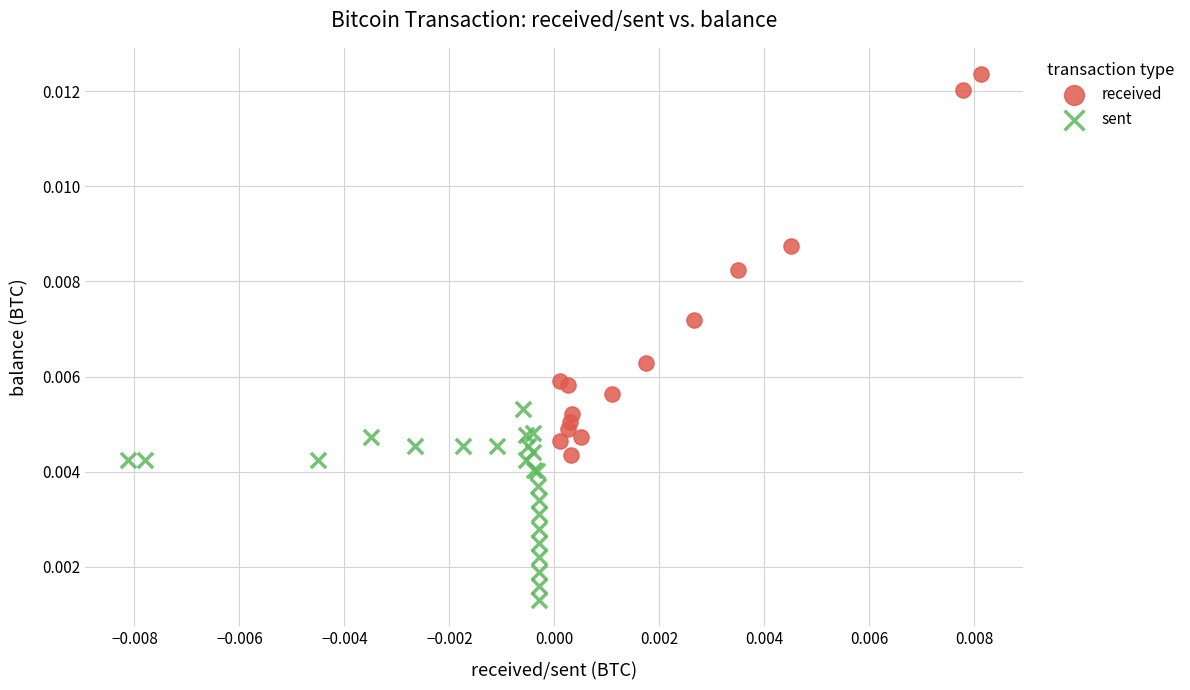

Which series has the largest Y range (max minus min)?

received